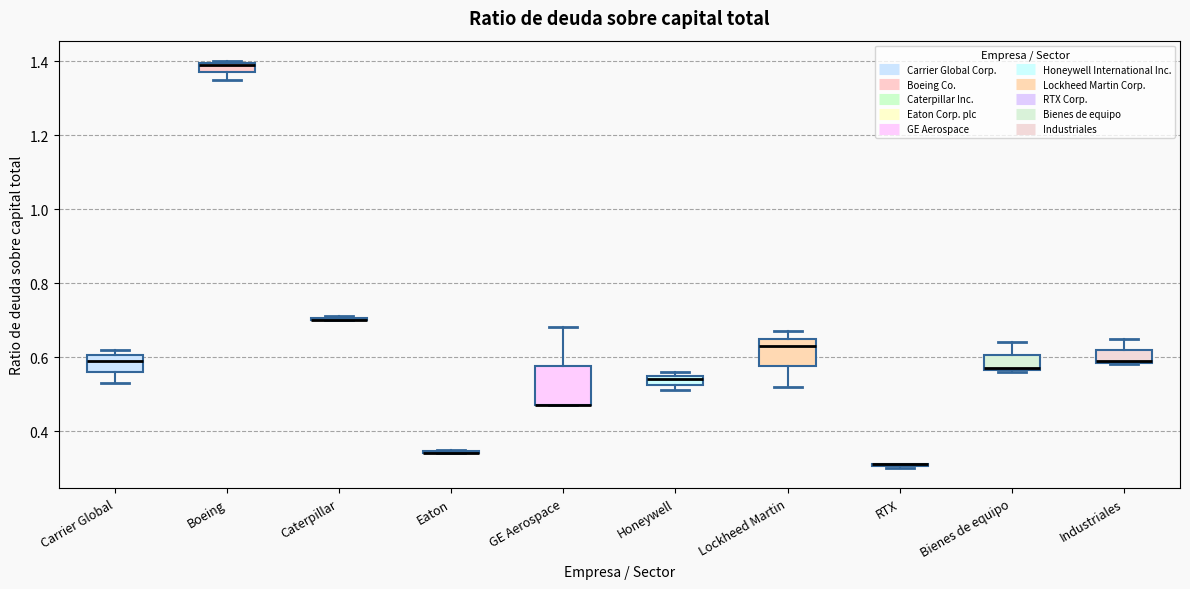

Where does the median line of the box for Industriales sit on the y-axis? The values are not printed on the chart, so give them approximately, as read against the axis.

0.60